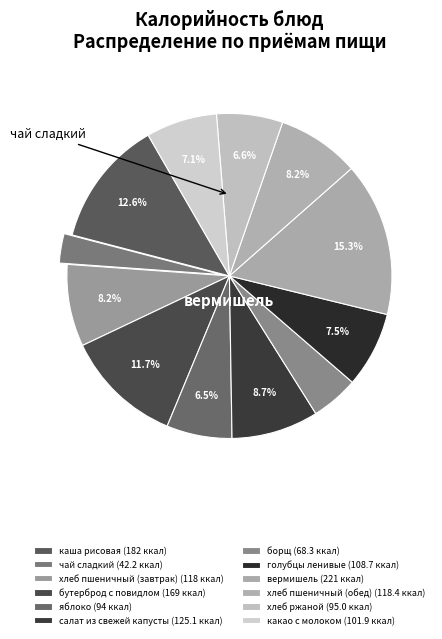

How many slices are in this pie chart?

12